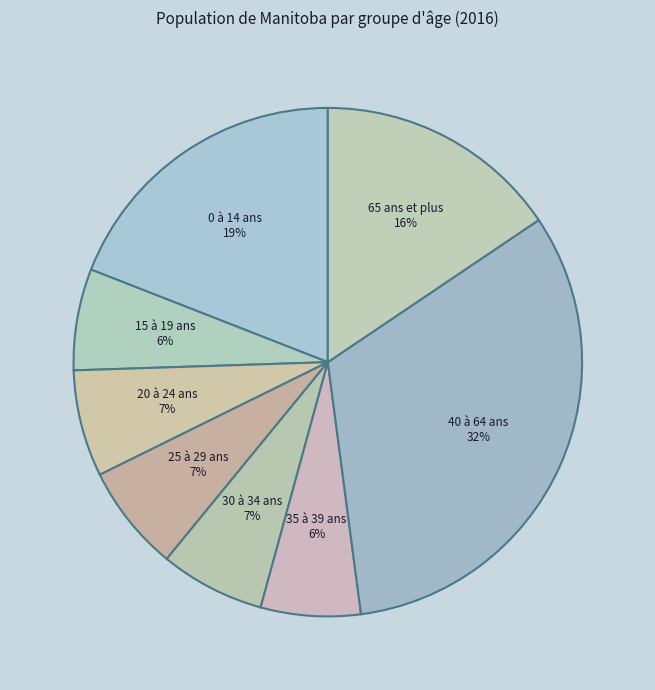

To the nearest percent, what is the average slice percentage?

12%